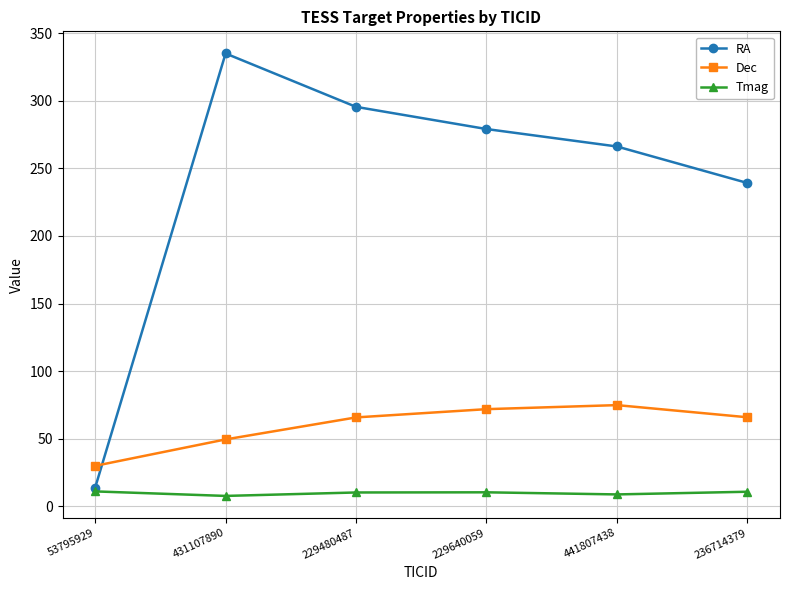

Between 53795929 and 236714379, which series saw the biggest shift?

RA